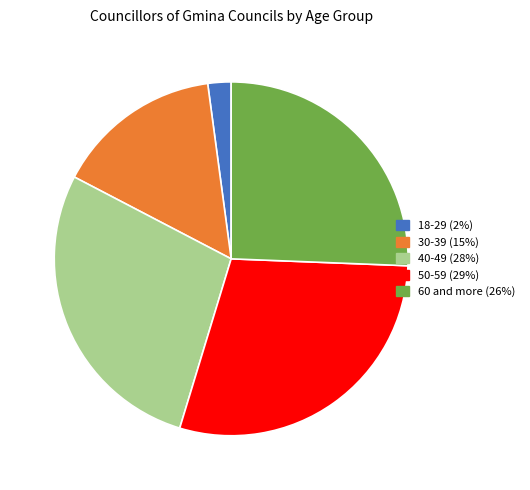

Which slice is the largest?

50-59